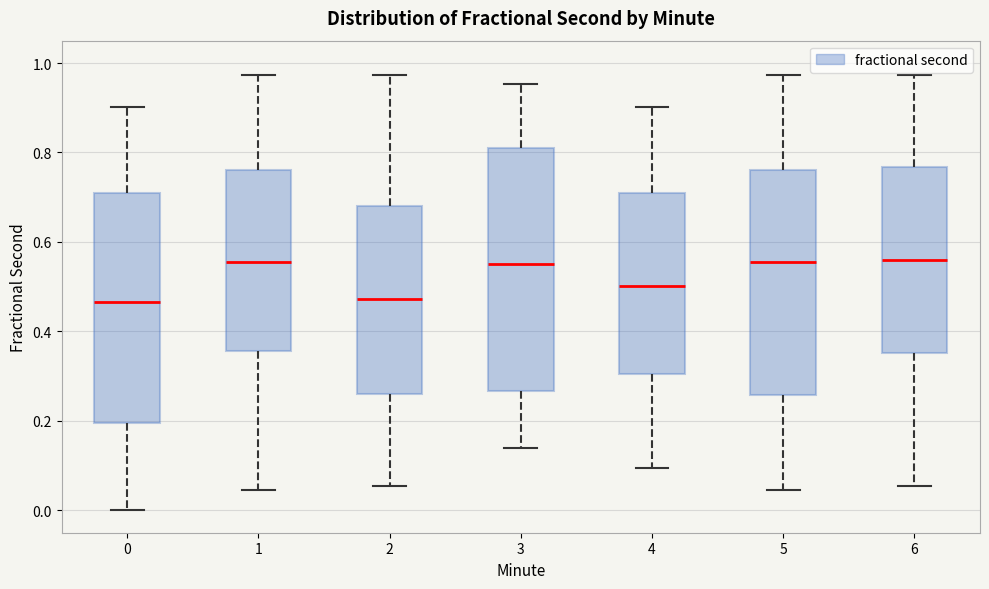

Where does the upper whisker of the box at x = 5 end on the y-axis? The values are not printed on the chart, so give them approximately, as read against the axis.

0.98